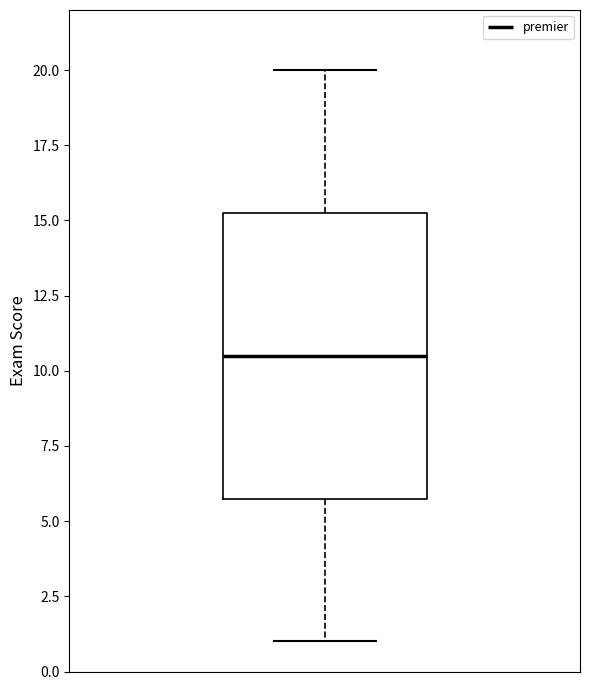

Read this box plot against the y-axis: the position of the median line, the range covered by the box, and the ends of both whiskers. The values are not printed on the chart, so give them approximately, as read against the axis.

median 10.5, box 6.0 to 15.5, whiskers 1.0 to 20.0